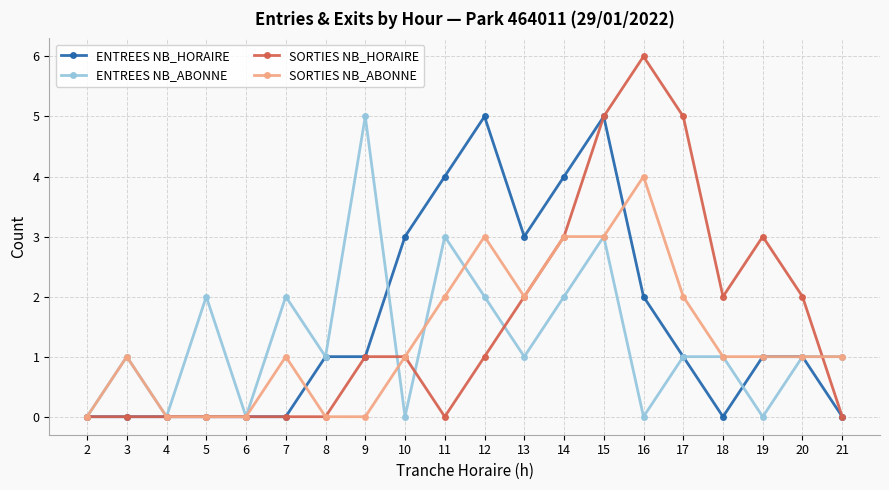

What is the sum of all ENTREES NB_ABONNE values?

26